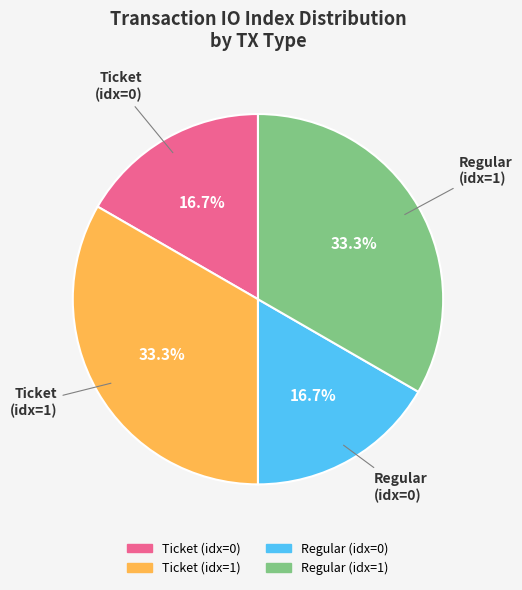

Is there a majority slice in this chart?

No